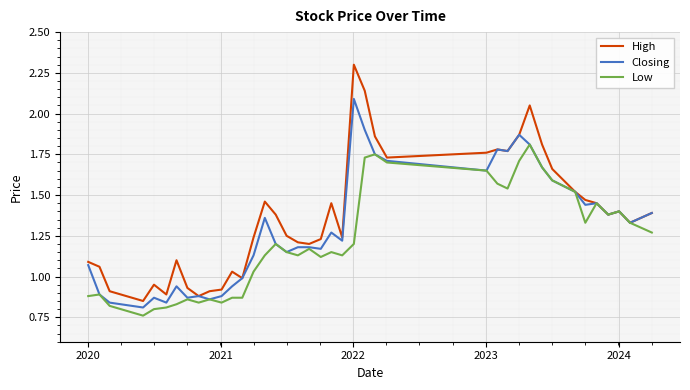

What are all the series names shown in the legend?

High, Closing, Low